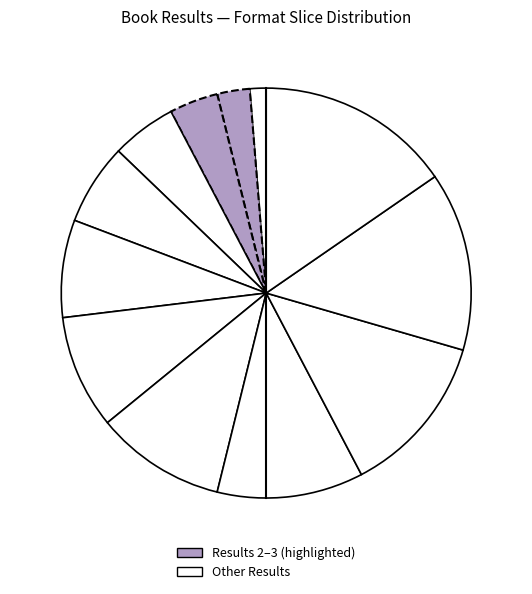

How many slices are in this pie chart?

12